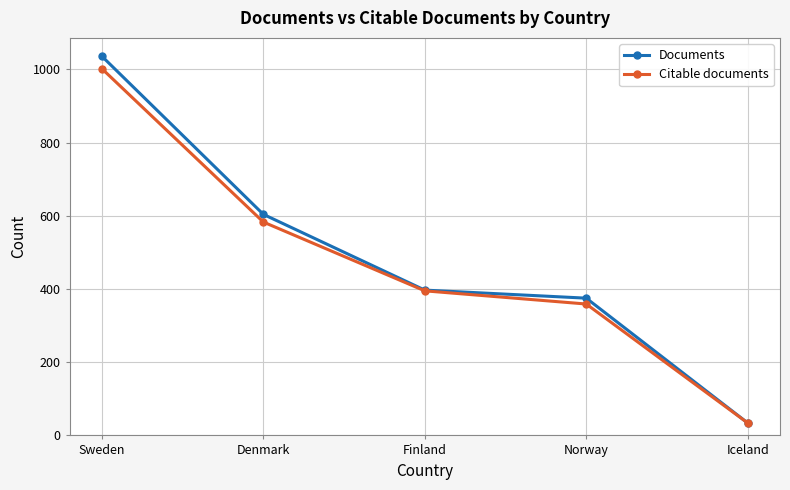

What is the difference between the second highest and second lowest values in the Citable documents series?

224